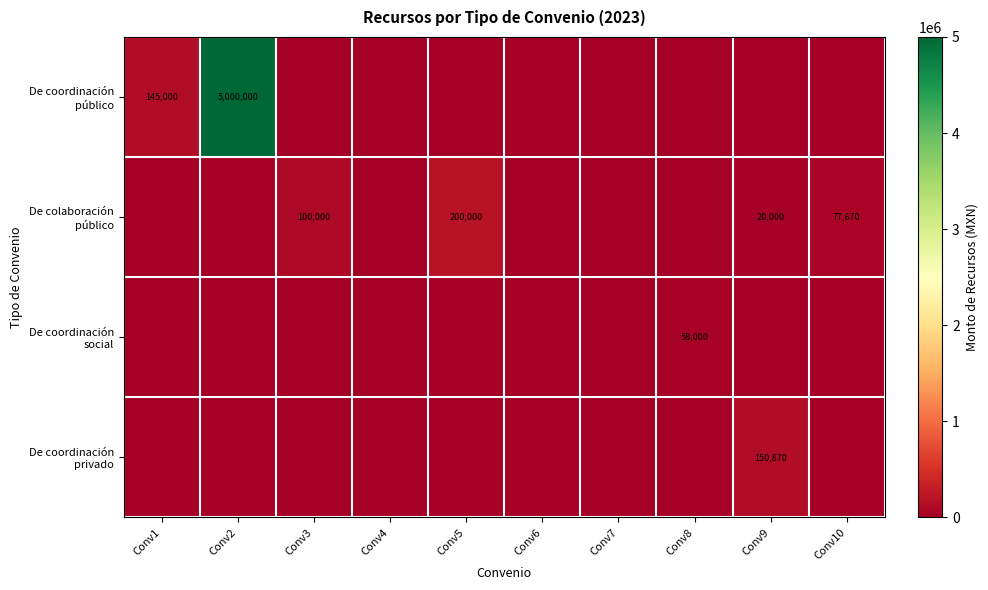

At which category is the sum across all series the highest?

Conv2